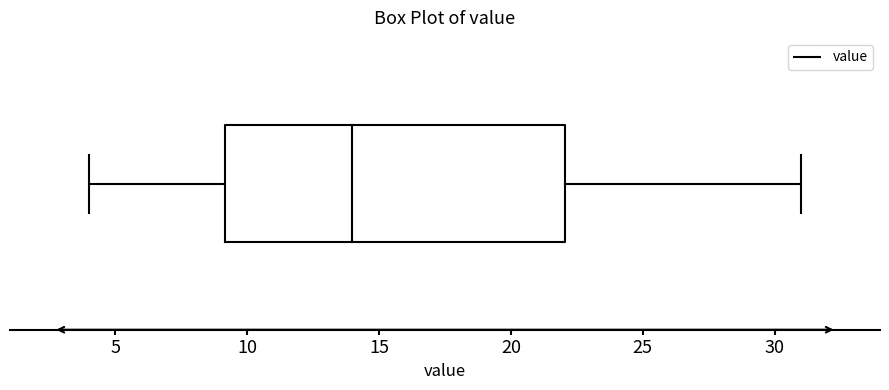

Transcribe this box plot: give where the median line is, the range the box spans, and where the two whiskers end, as read against the x-axis. The values are not printed on the chart, so give them approximately, as read against the axis.

median 14, box 9 to 22, whiskers 4 to 31